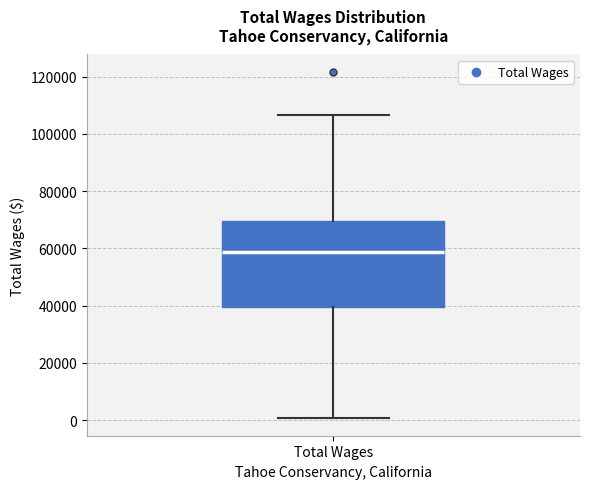

Transcribe this box plot: give where the median line is, the range the box spans, and where the two whiskers end, as read against the y-axis. The values are not printed on the chart, so give them approximately, as read against the axis.

median 58000, box 40000 to 70000, whiskers 0 to 106000